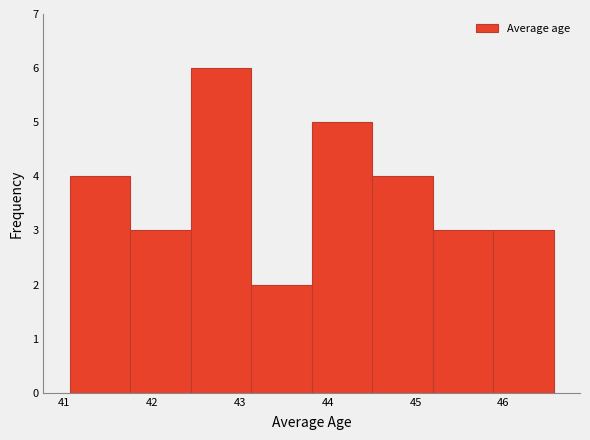

Reading left to right, transcribe this chart: for each bar, give the range it covers on the x-axis and its height. Neither the bar edges nor the heights are printed on the chart, so give them approximately, as read against the axes.

41.1 to 41.8: 4
41.8 to 42.4: 3
42.4 to 43.1: 6
43.1 to 43.8: 2
43.8 to 44.5: 5
44.5 to 45.2: 4
45.2 to 45.9: 3
45.9 to 46.6: 3